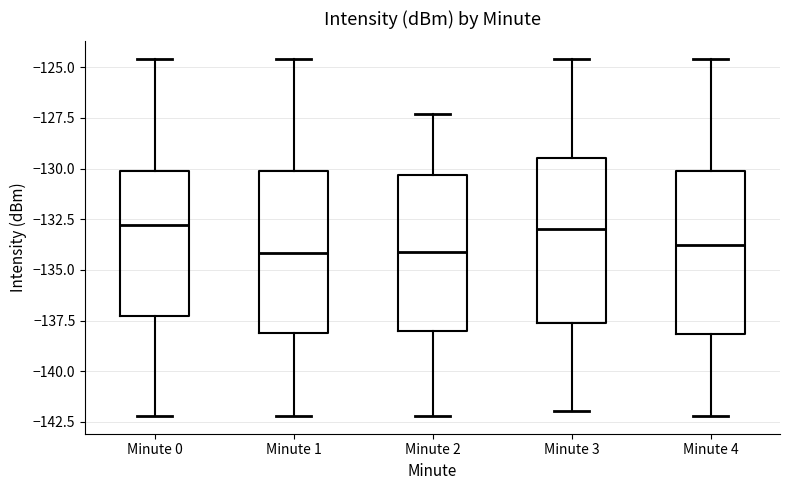

Where does the lower whisker of the box for Minute 1 end on the y-axis? The values are not printed on the chart, so give them approximately, as read against the axis.

-142.0